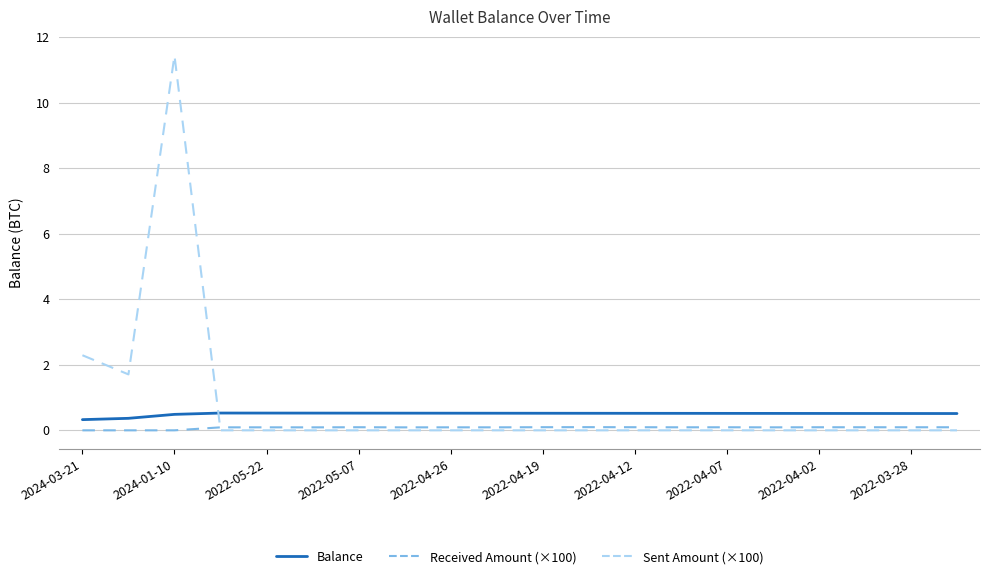

What is the maximum value shown in the chart?

11.4